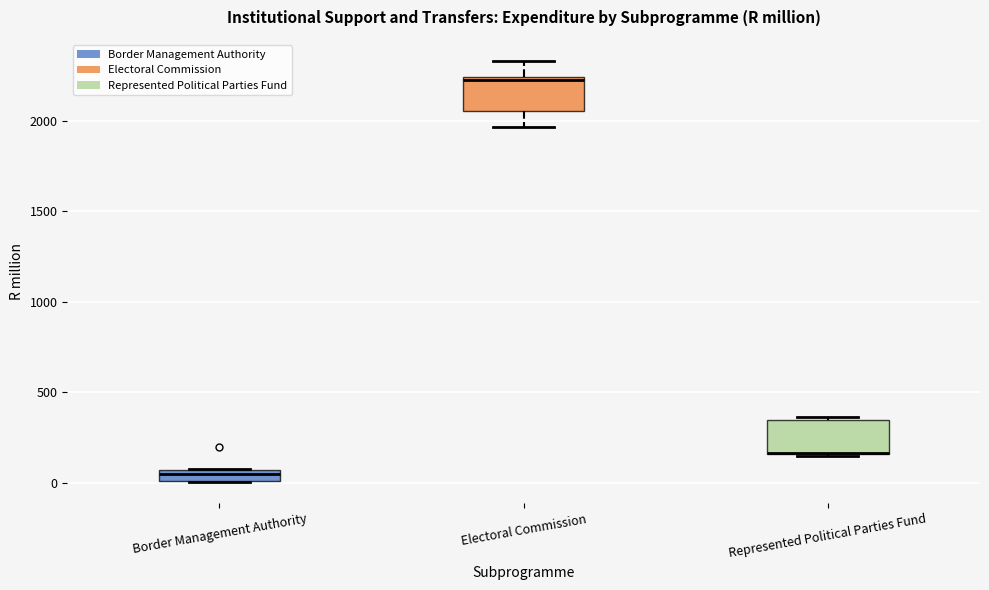

Where is the upper edge of the box for Border Management Authority on the y-axis? The values are not printed on the chart, so give them approximately, as read against the axis.

50